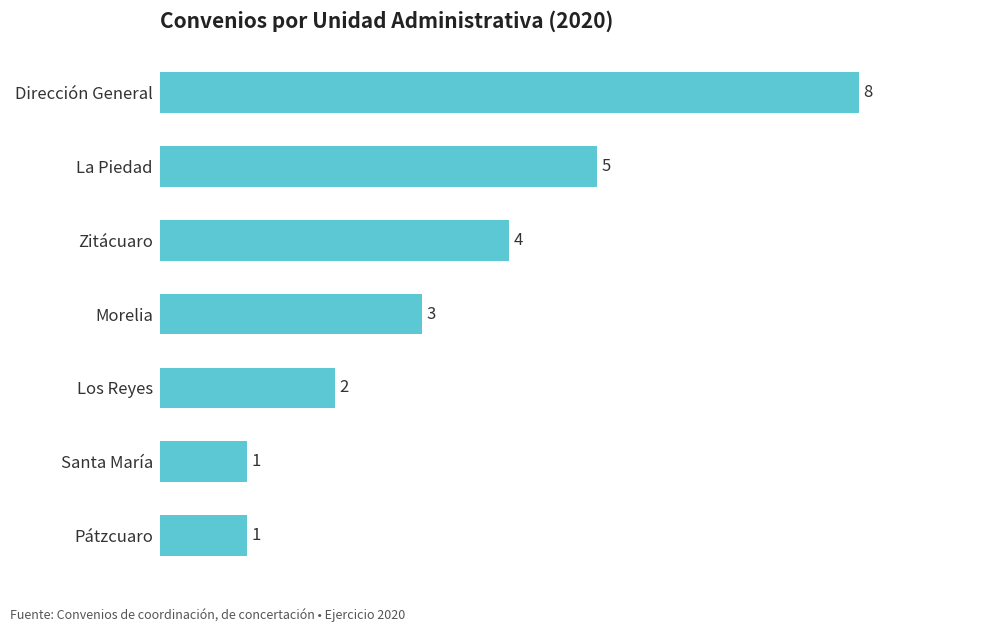

Is it true that the value at Los Reyes is 2?

True